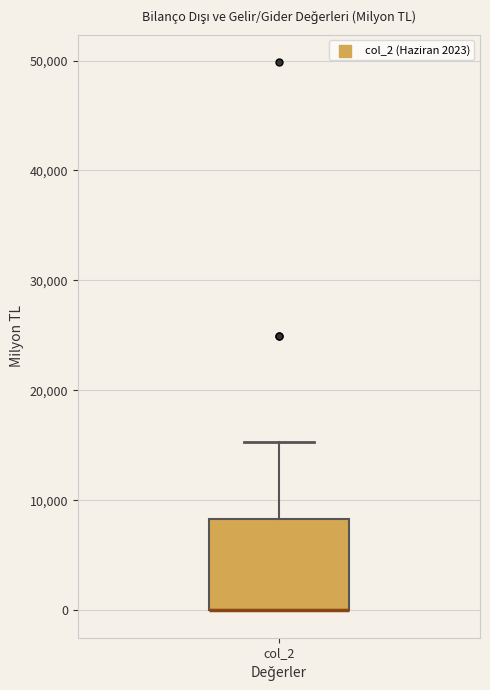

Where is the lower edge of the box for col_2 on the y-axis? The values are not printed on the chart, so give them approximately, as read against the axis.

0